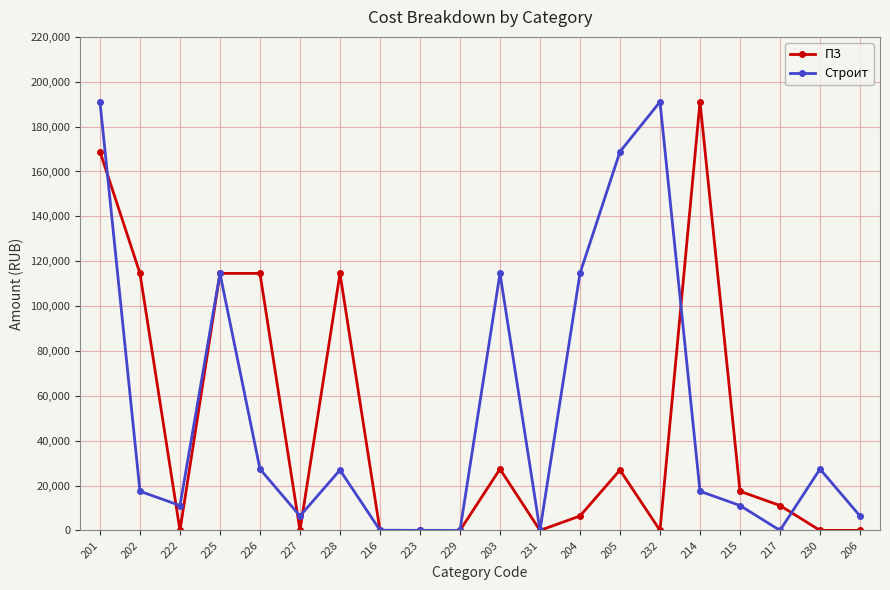

Which series has the largest total across all categories?

Строит